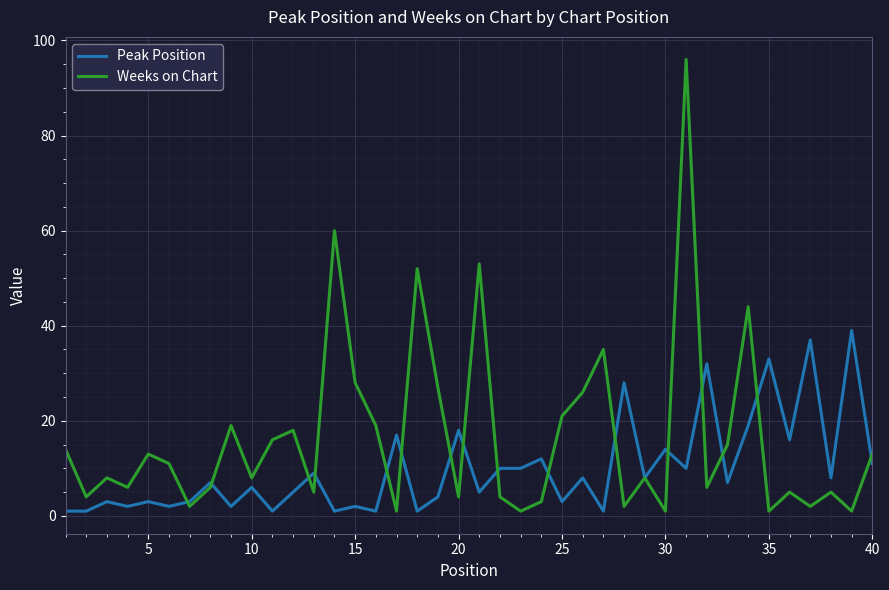

How many interior local peaks does the Weeks on Chart series have?

13